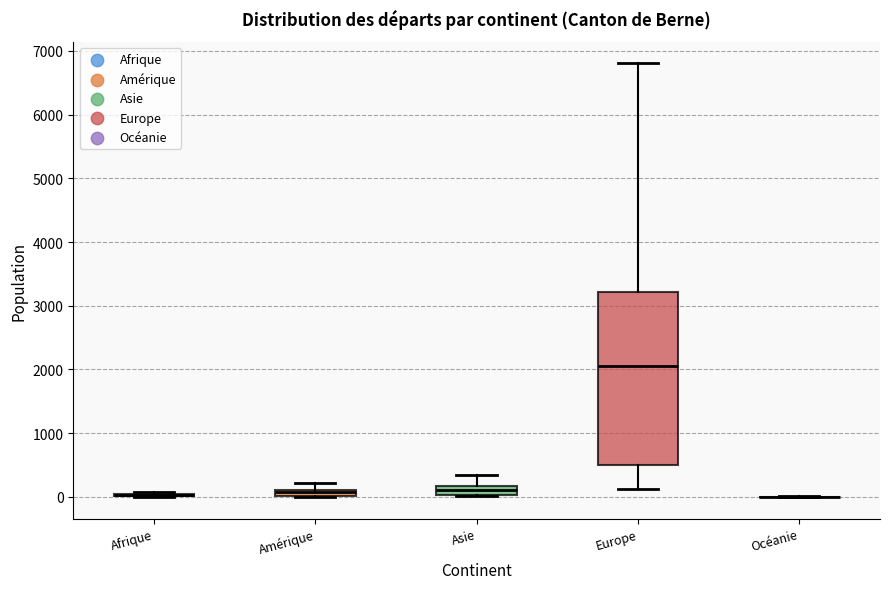

Comparing the boxes themselves (not the whiskers), which one is the tallest?

Europe